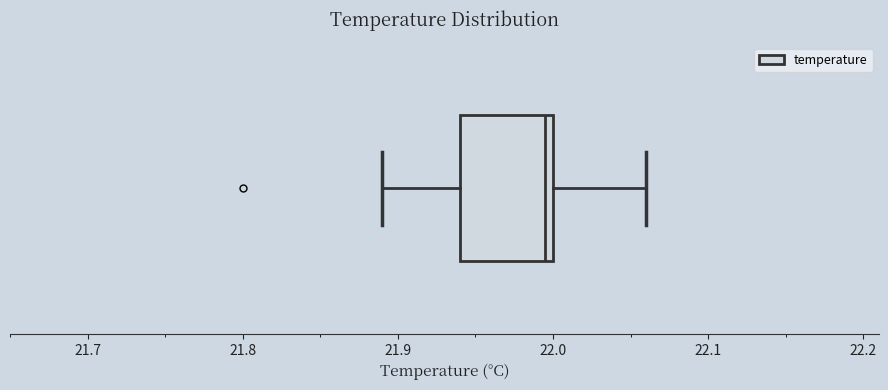

Where does the left whisker of the box end on the x-axis? The values are not printed on the chart, so give them approximately, as read against the axis.

21.89